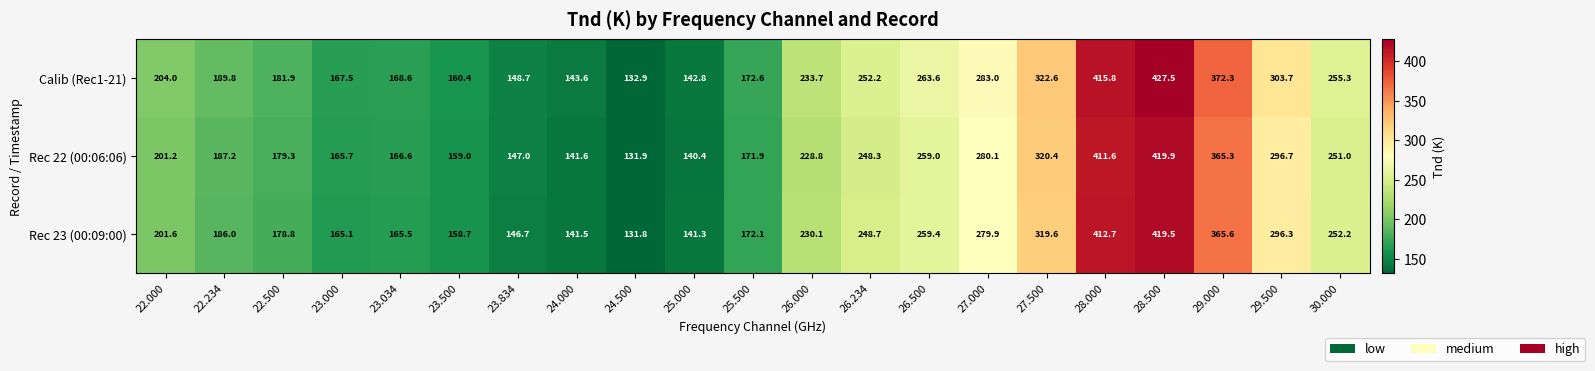

Which series changed the most between 23.000 and 25.500?

Rec 23 (00:09:00)